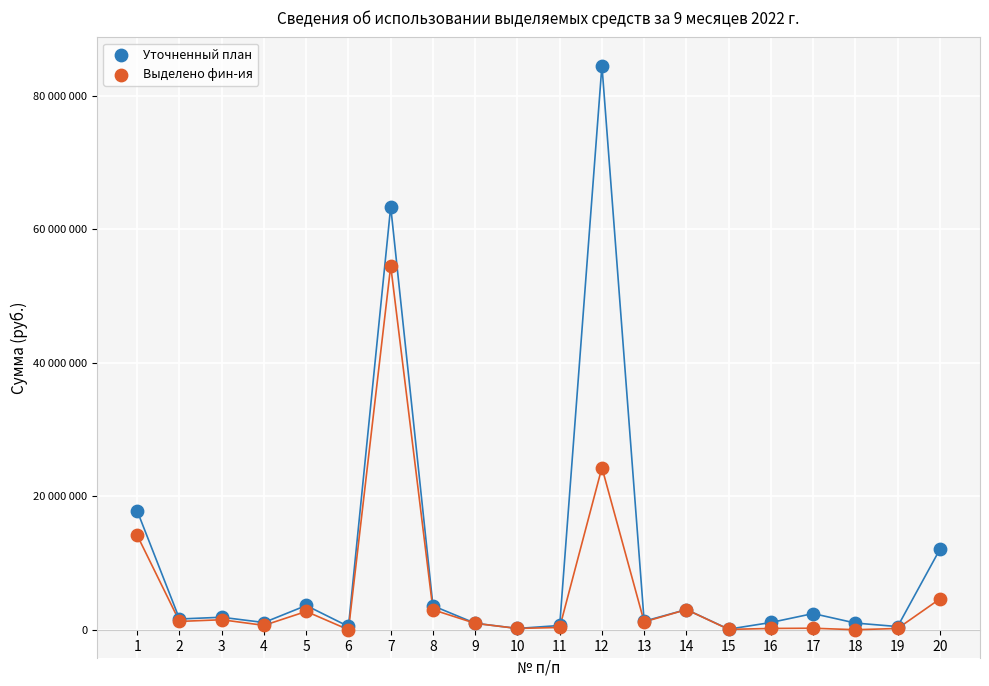

What are all the series names shown in the legend?

Уточненный план, Выделено фин-ия